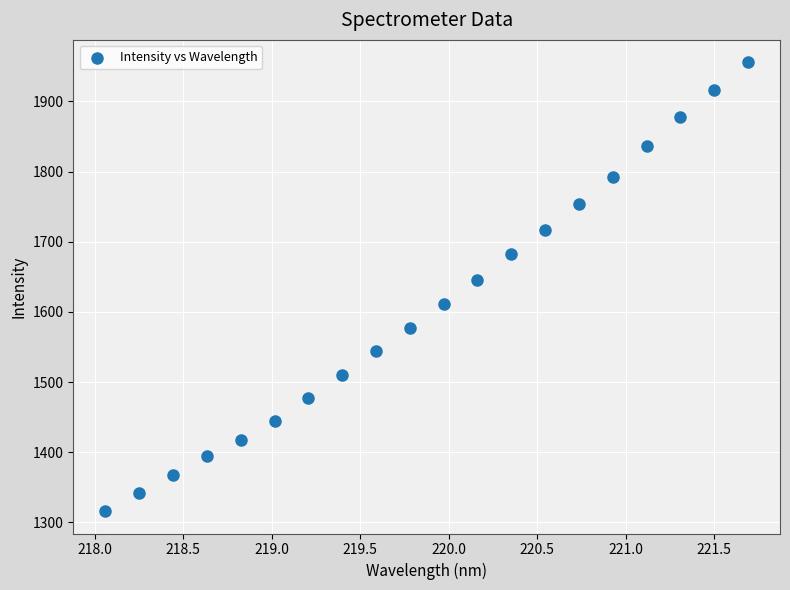

What is the range of X values (max minus min)?

3.6